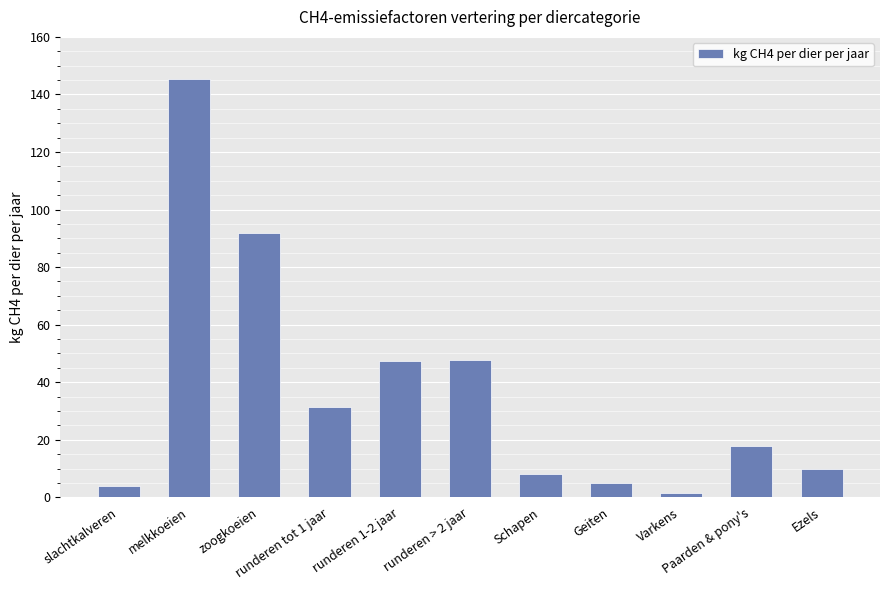

What is the value of the 9th bar from the left?

1.5